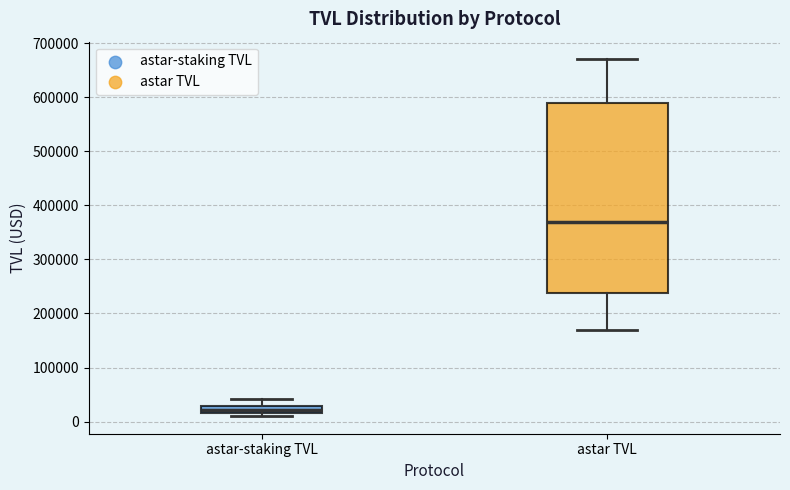

Which box has the highest median line?

astar TVL